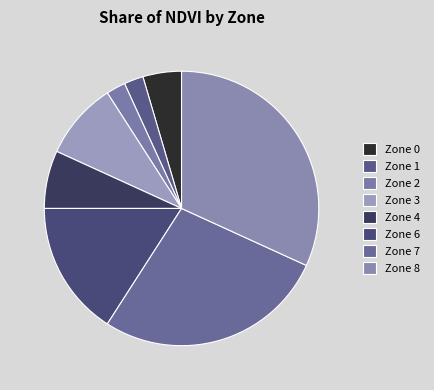

To the nearest percent, what is the difference between the largest and smallest slice percentages?

30%